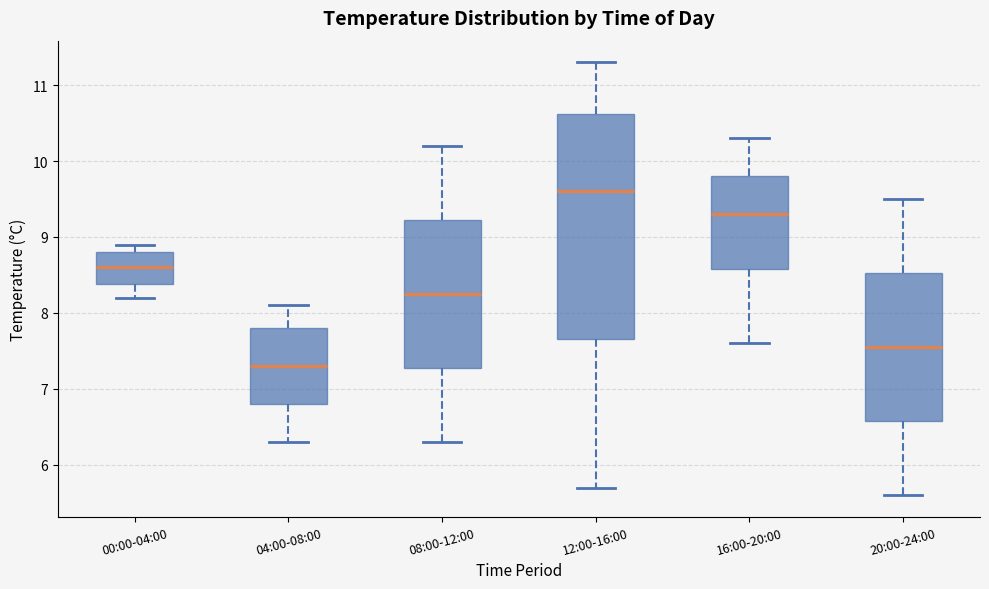

Which box's median line is the highest?

12:00-16:00